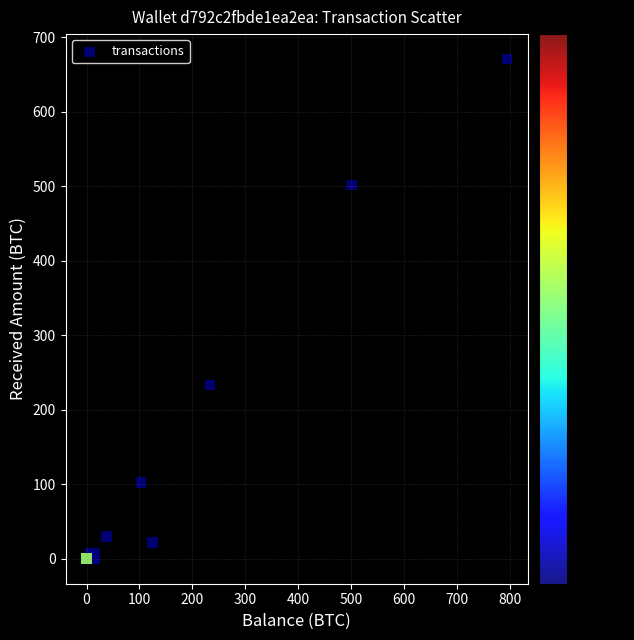

What Y value in the scatter plot is closest to 335?

233.2